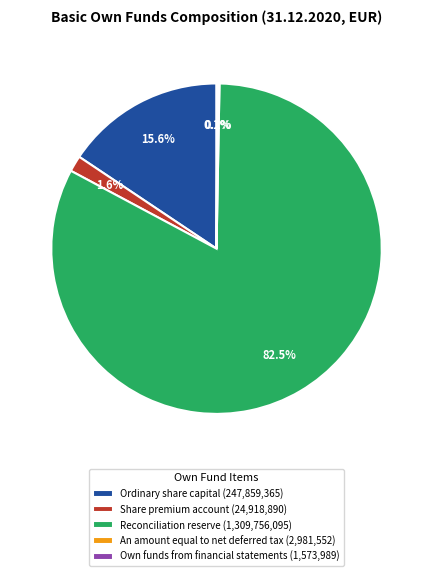

What is the total percentage of Ordinary share capital (247,859,365) and Reconciliation reserve (1,309,756,095)?

98.1%